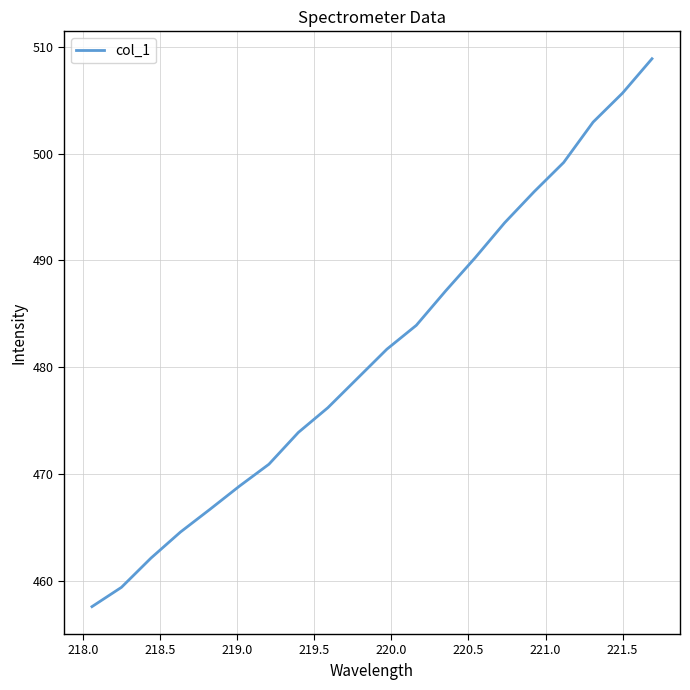

What is the sum of all values?

9628.7